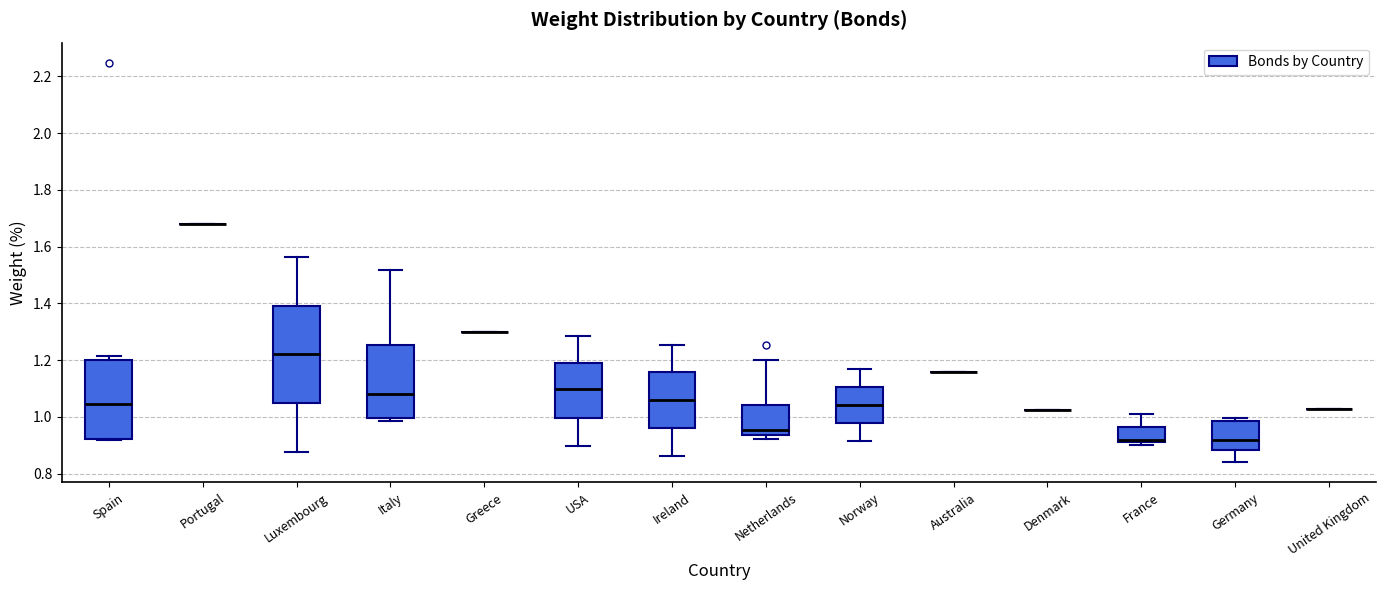

Reading left to right, transcribe this box plot: for each box, give where its median line is, the range the box spans, and where its two whiskers end, as read against the y-axis. The values are not printed on the chart, so give them approximately, as read against the axis.

Spain: median 1.04, box 0.92 to 1.20, whiskers 0.92 to 1.22
Portugal: box collapsed to a line at 1.68, whiskers 1.68 to 1.68
Luxembourg: median 1.22, box 1.04 to 1.40, whiskers 0.88 to 1.56
Italy: median 1.08, box 1.00 to 1.26, whiskers 0.98 to 1.52
Greece: box collapsed to a line at 1.30, whiskers 1.30 to 1.30
USA: median 1.10, box 1.00 to 1.20, whiskers 0.90 to 1.28
Ireland: median 1.06, box 0.96 to 1.16, whiskers 0.86 to 1.26
Netherlands: median 0.96, box 0.94 to 1.04, whiskers 0.92 to 1.20
Norway: median 1.04, box 0.98 to 1.10, whiskers 0.92 to 1.16
Australia: box collapsed to a line at 1.16, whiskers 1.16 to 1.16
Denmark: box collapsed to a line at 1.02, whiskers 1.02 to 1.02
France: median 0.92 (just above the box's lower edge), box 0.92 to 0.96, whiskers 0.90 to 1.02
Germany: median 0.92, box 0.88 to 0.98, whiskers 0.84 to 1.00
United Kingdom: box collapsed to a line at 1.02, whiskers 1.02 to 1.02